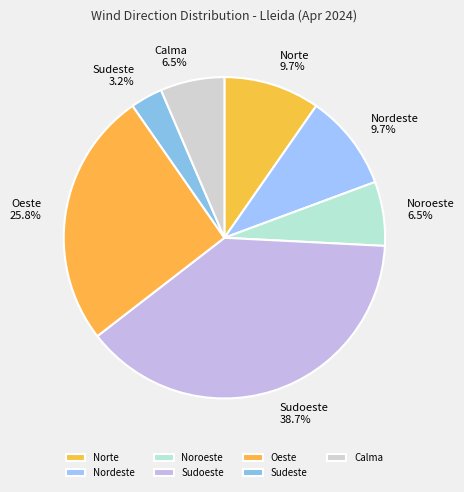

What is the ratio of the value at Noroeste to the value at Sudoeste?

0.2